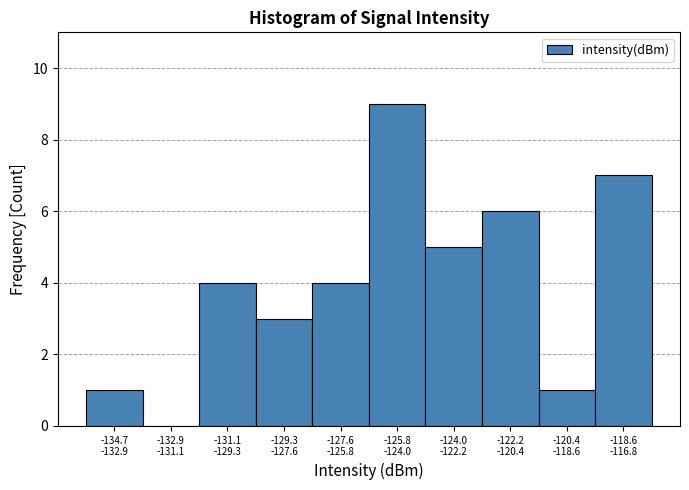

What is the greatest value displayed?

9